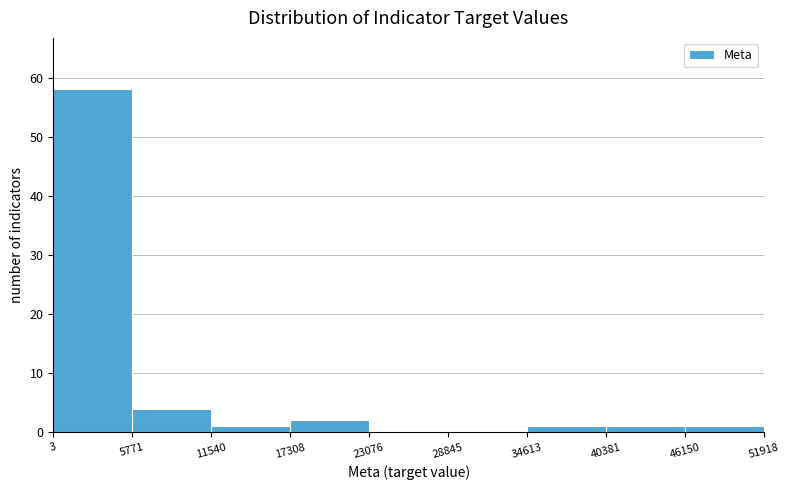

Reading left to right, transcribe this chart: for each bar, give the range it covers on the x-axis and its height. The values are not printed on the chart, so give them approximately, as read against the axis.

3 to 5771: 58
5771 to 11540: 4
11540 to 17308: 1
17308 to 23076: 2
23076 to 28845: 0
28845 to 34613: 0
34613 to 40381: 1
40381 to 46150: 1
46150 to 51918: 1